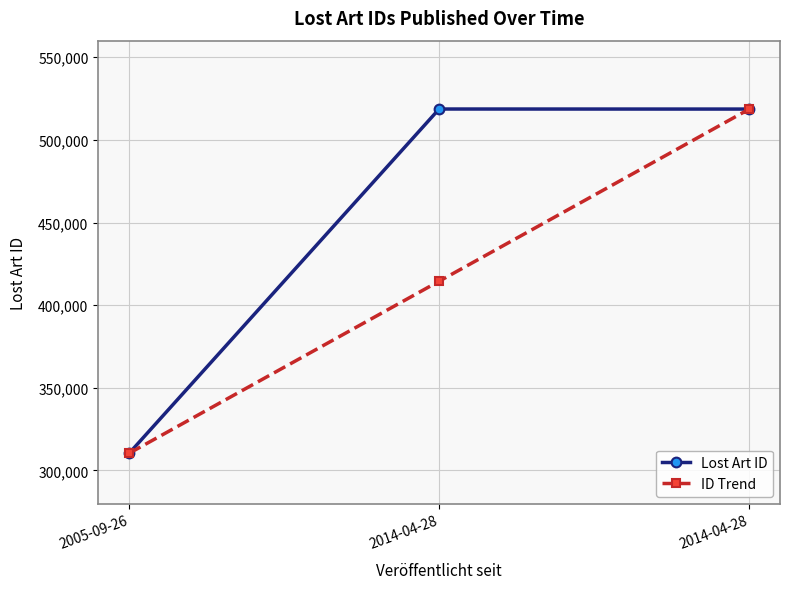

The value of Lost Art ID at 2014-04-28 is 518655. True or false?

True